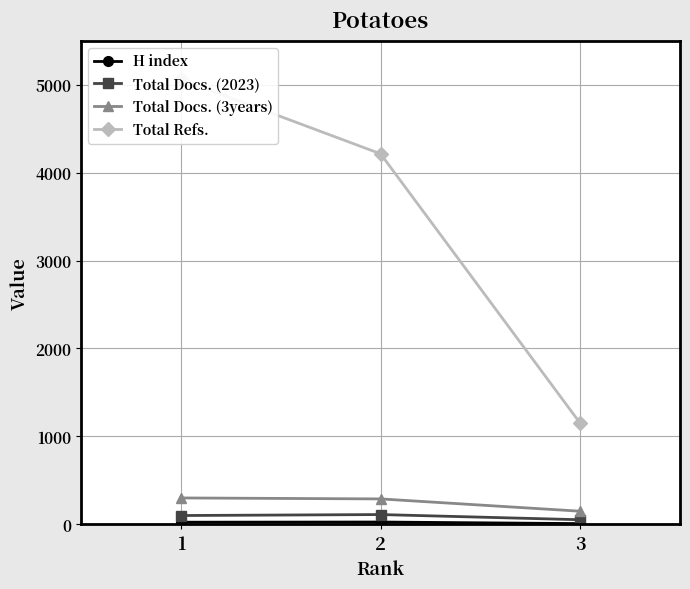

Which category has the lowest value across all series?

3